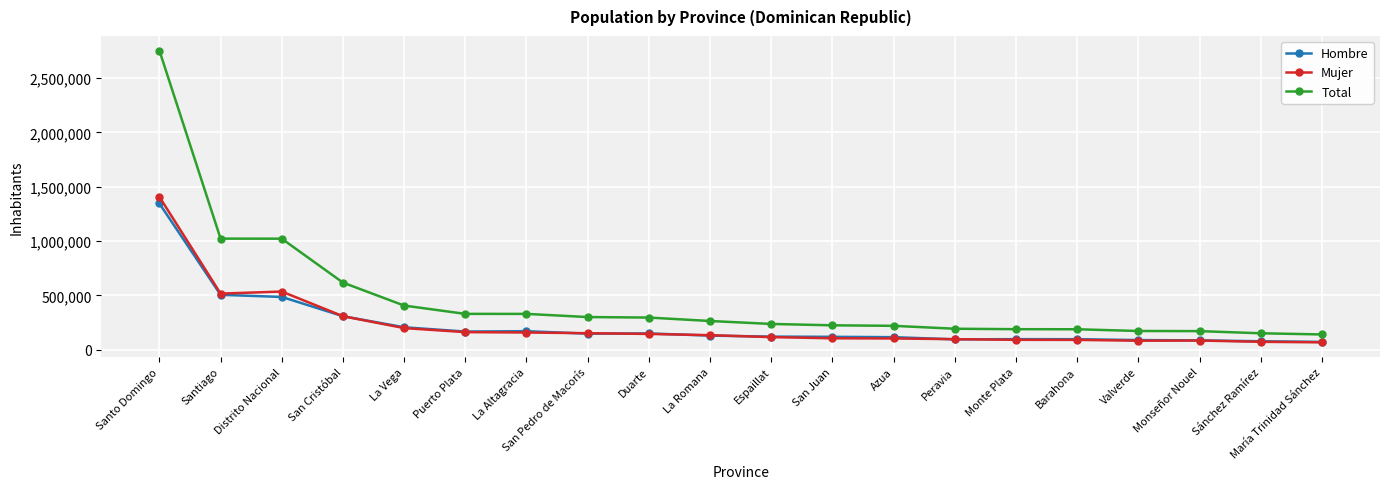

What is the difference between the maximum and minimum values in the Hombre series?

1273562